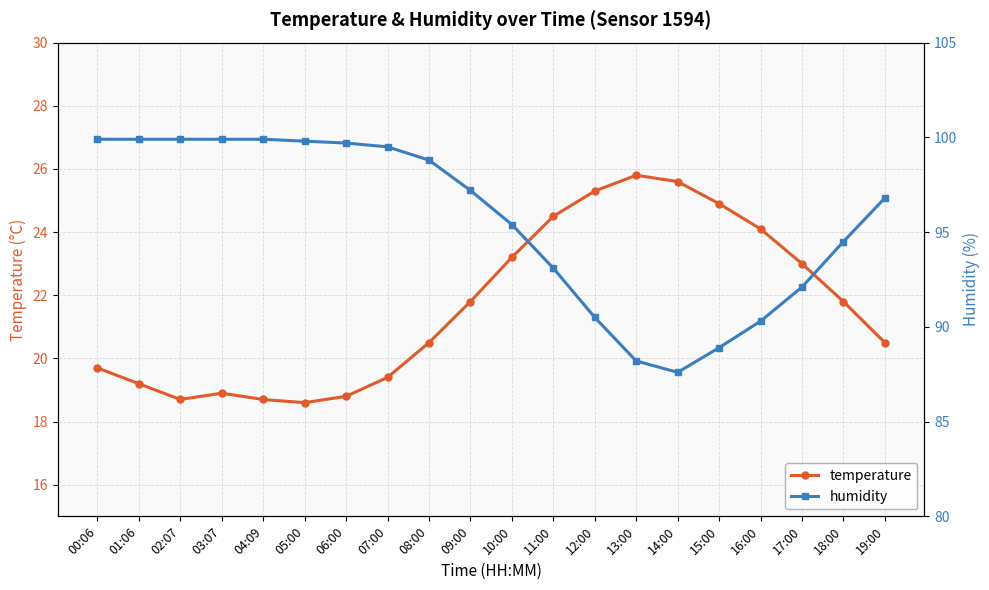

True or false: humidity has more than 2 points higher than both neighbors.

False